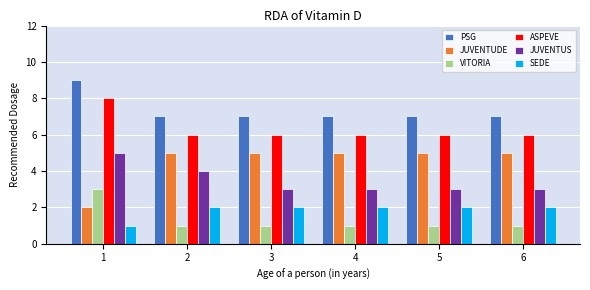

What are all the series names shown in the legend?

PSG, JUVENTUDE, VITORIA, ASPEVE, JUVENTUS, SEDE